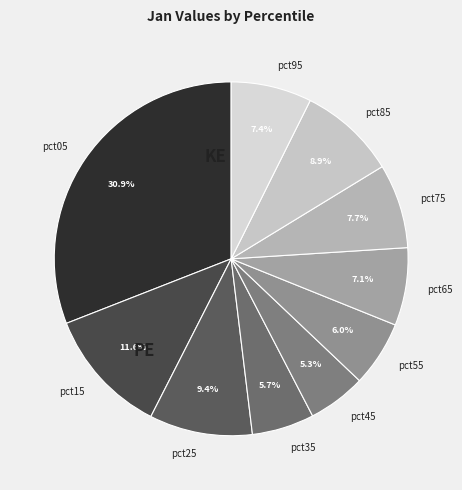

Does any single category account for the majority?

No